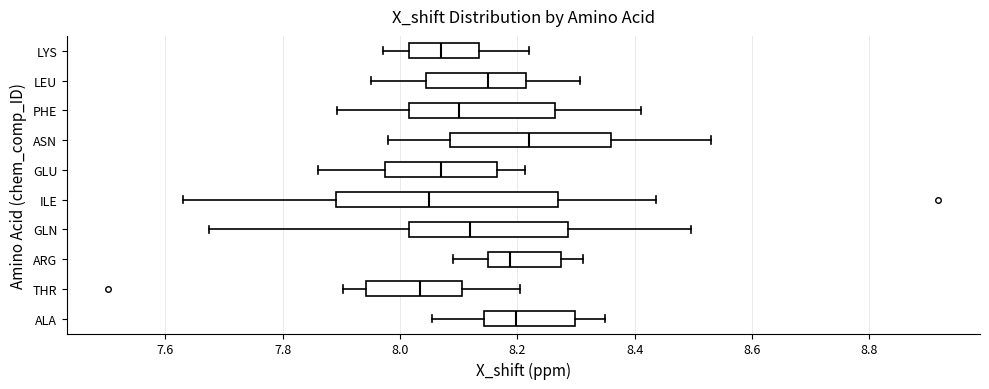

Reading bottom to top, read every box against the x-axis: the position of its median line, the range the box covers, and the ends of its whiskers. The values are not printed on the chart, so give them approximately, as read against the axis.

ALA: median 8.20, box 8.14 to 8.30, whiskers 8.06 to 8.36
THR: median 8.04, box 7.94 to 8.10, whiskers 7.90 to 8.20
ARG: median 8.18, box 8.16 to 8.28, whiskers 8.10 to 8.32
GLN: median 8.12, box 8.02 to 8.28, whiskers 7.68 to 8.50
ILE: median 8.06, box 7.90 to 8.26, whiskers 7.64 to 8.44
GLU: median 8.08, box 7.98 to 8.16, whiskers 7.86 to 8.22
ASN: median 8.22, box 8.08 to 8.36, whiskers 7.98 to 8.54
PHE: median 8.10, box 8.02 to 8.26, whiskers 7.90 to 8.42
LEU: median 8.16, box 8.04 to 8.22, whiskers 7.96 to 8.30
LYS: median 8.08, box 8.02 to 8.14, whiskers 7.98 to 8.22